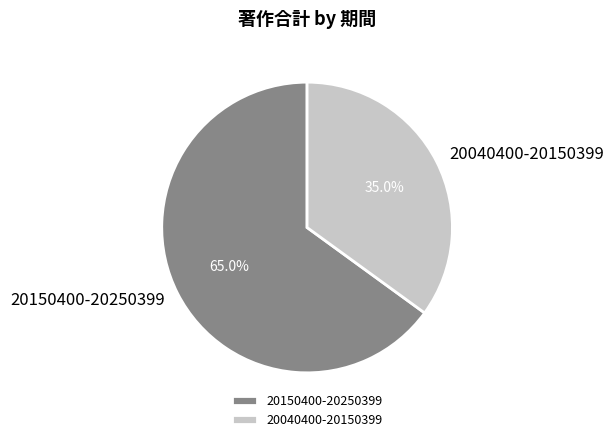

How many slices are in this pie chart?

2